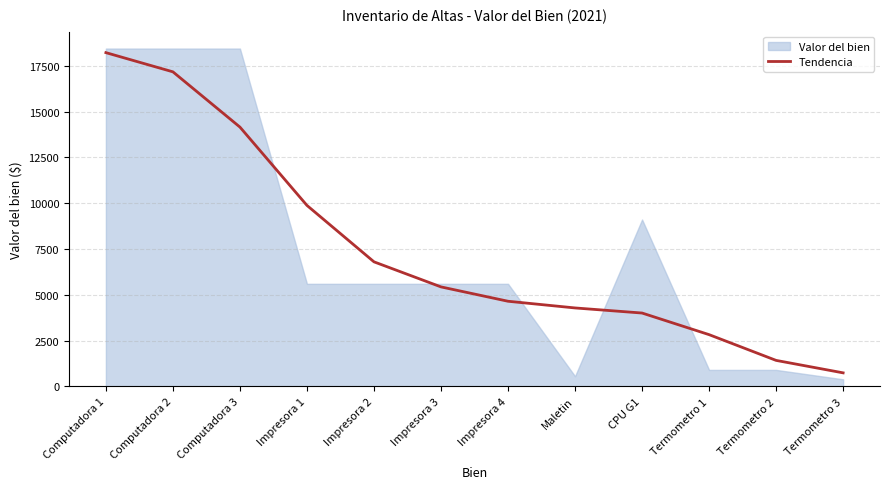

The Tendencia series shows 4285.9 at Maletin. True or false?

True